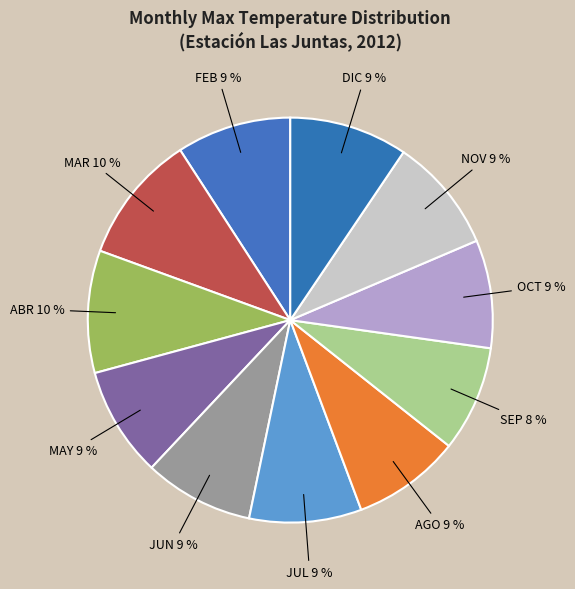

The NOV slice represents 9% of the pie. True or false?

True